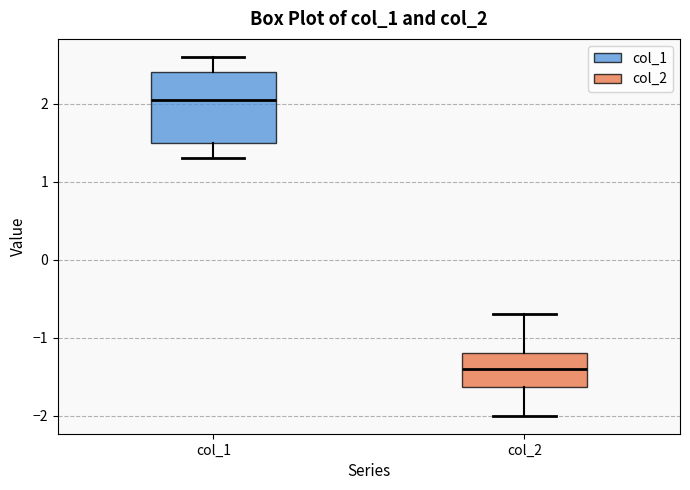

Reading left to right, transcribe this box plot: for each box, give where its median line is, the range the box spans, and where its two whiskers end, as read against the y-axis. The values are not printed on the chart, so give them approximately, as read against the axis.

col_1: median 2.1, box 1.5 to 2.4, whiskers 1.3 to 2.6
col_2: median -1.4, box -1.6 to -1.2, whiskers -2.0 to -0.7